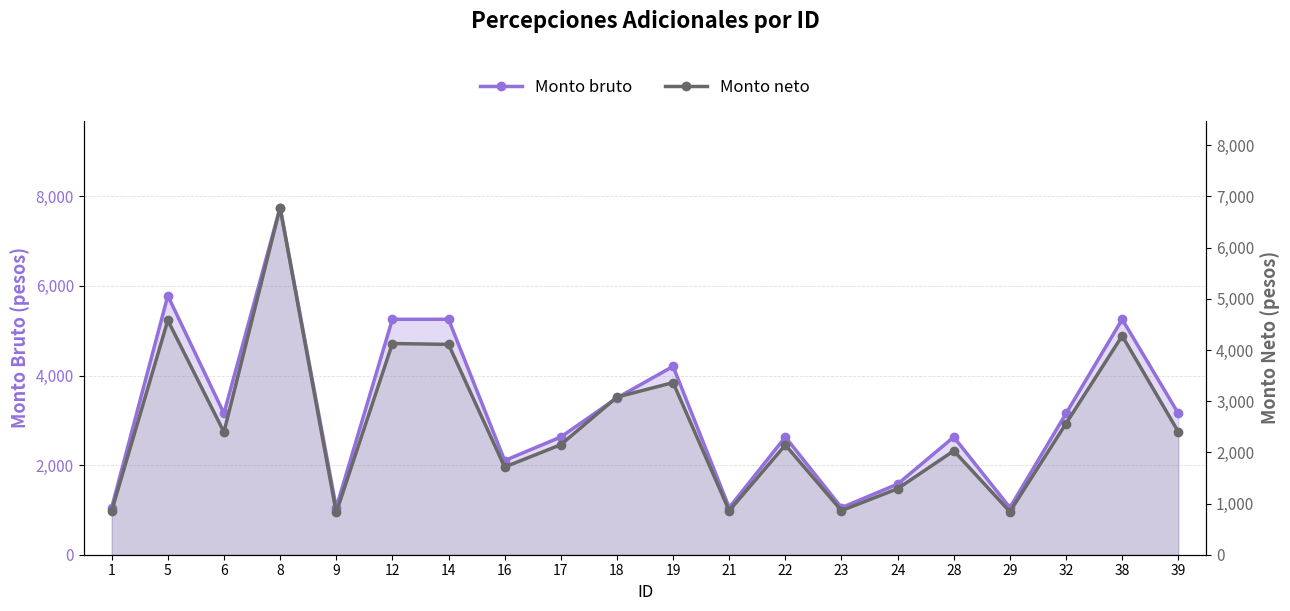

Which has a higher value, 16 or 6?

6